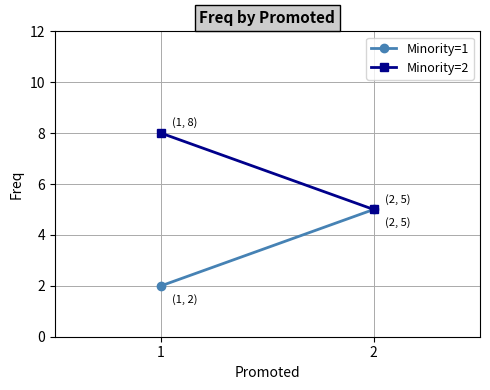

What is the difference between the highest and lowest values at 1?

6